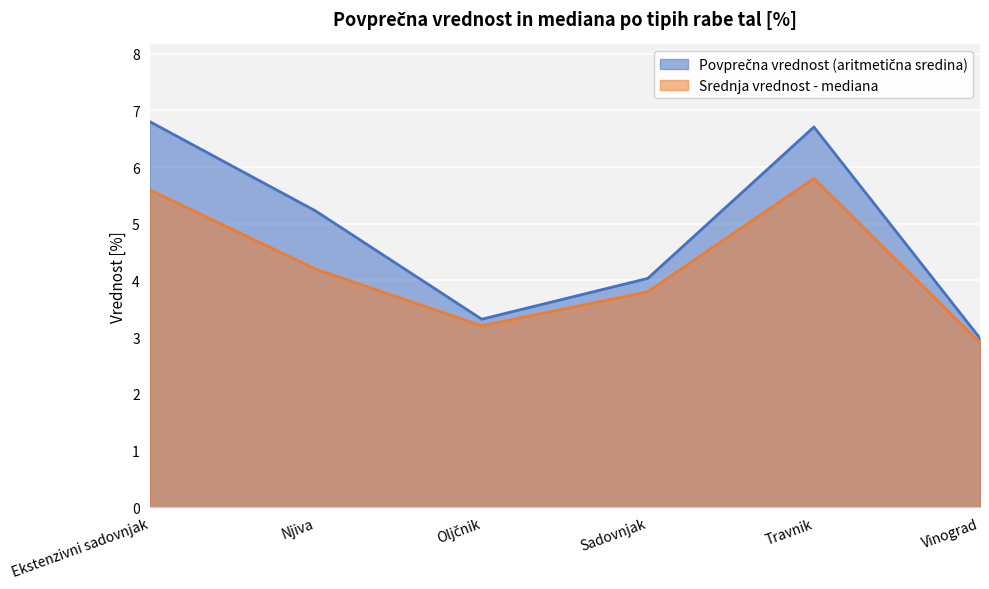

Which series changed the most between Travnik and Vinograd?

Povprečna vrednost (aritmetična sredina)